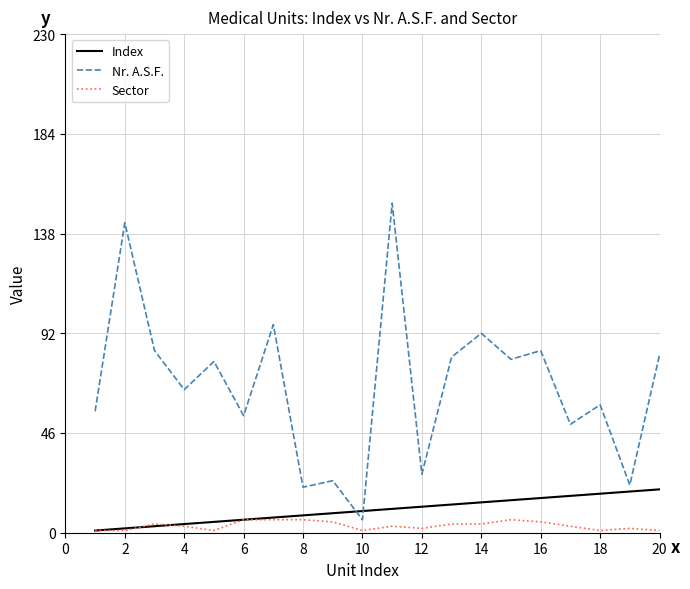

Rank the series by their maximum value, from lowest to highest.

Sector, Index, Nr. A.S.F.